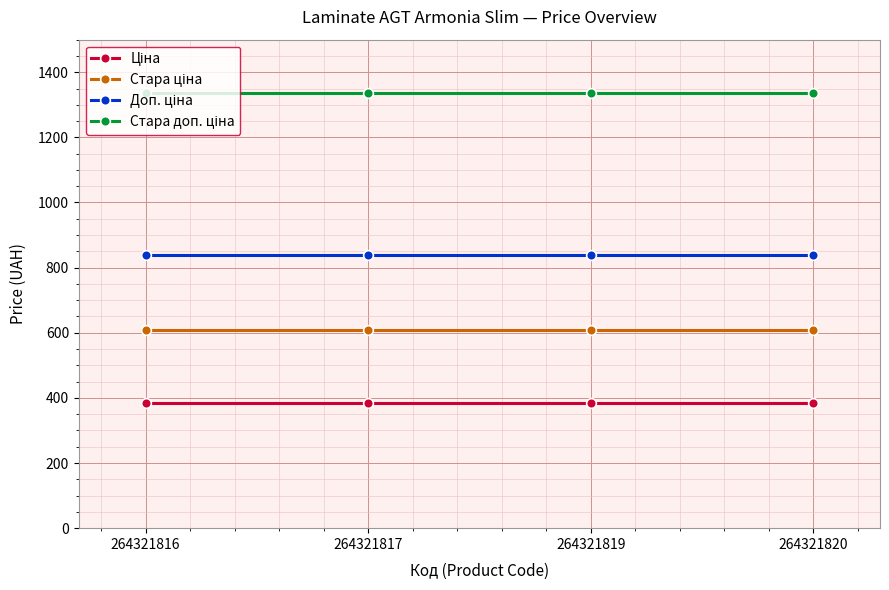

What is the minimum value shown in the chart?

382.9